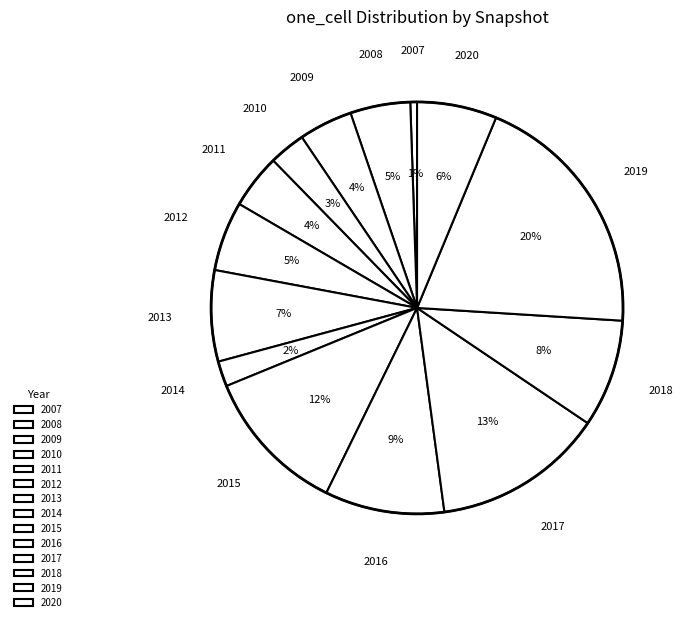

Which slice is the smallest?

2007